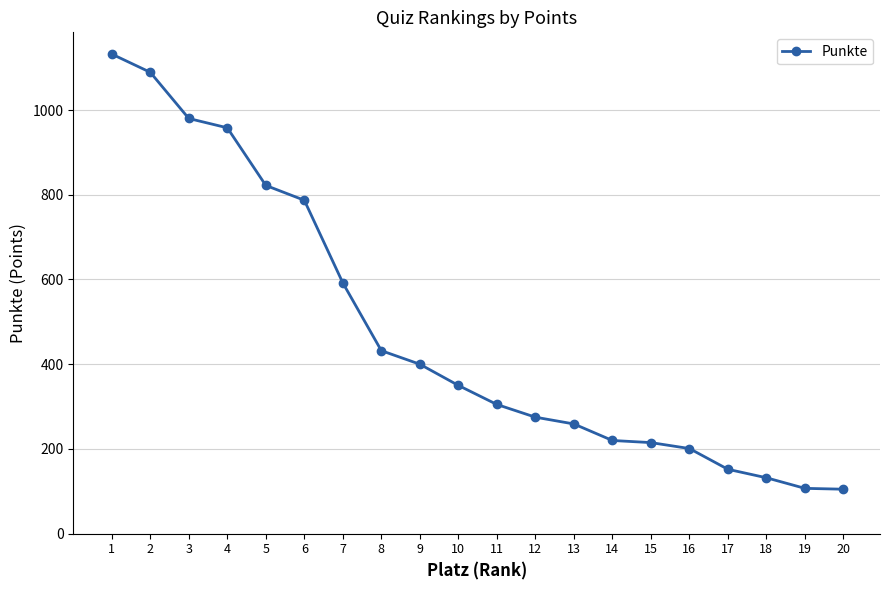

What is the value of the 16th point from the left?

201